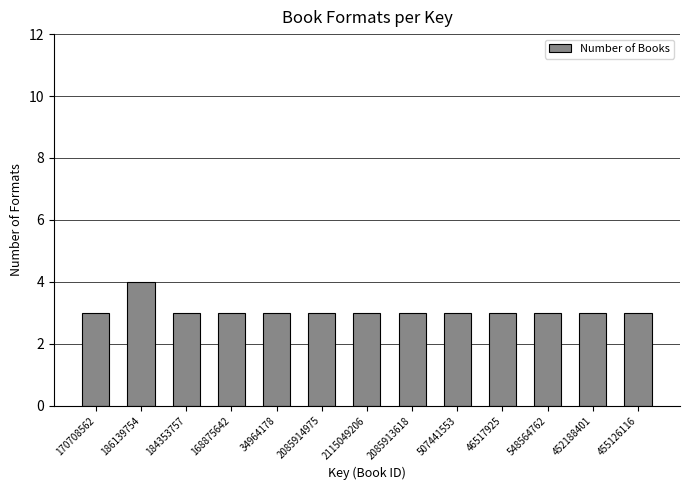

Reading left to right, extract all data points from this chart.

3	4	3	3	3	3	3	3	3	3	3	3	3